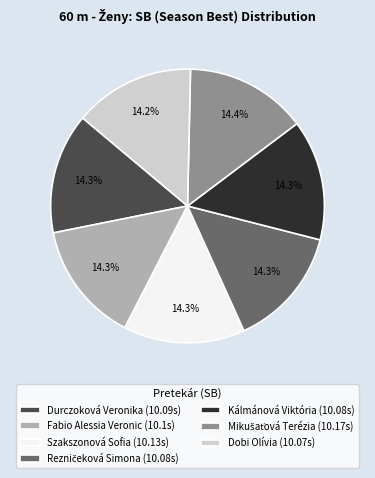

Does Dobi Olívia account for over 50% of the chart?

No